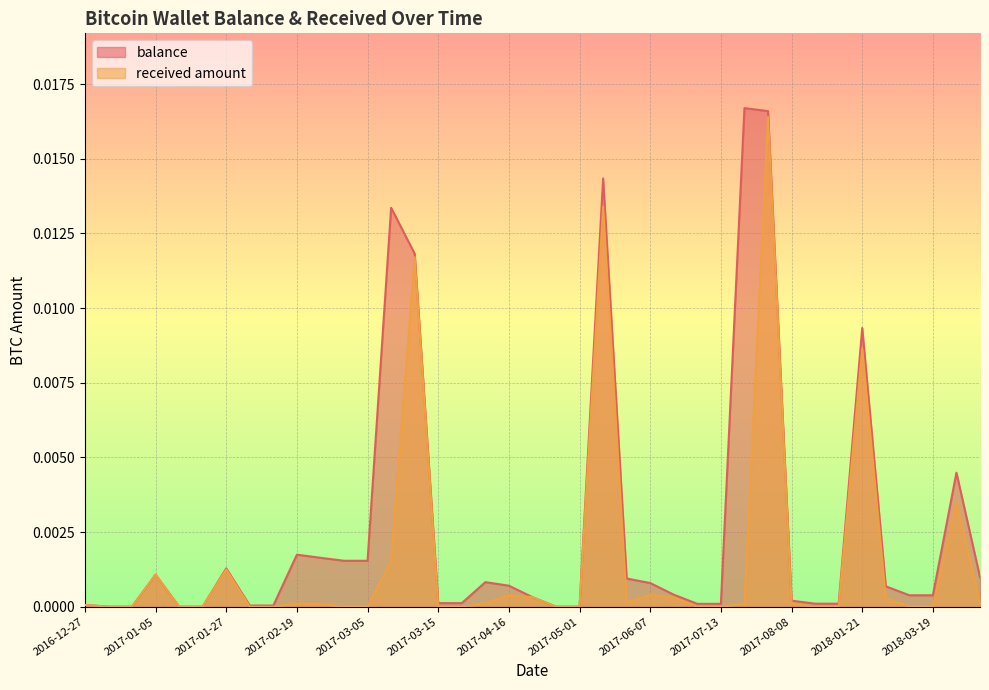

At how many categories does at least one series exceed 0?

33